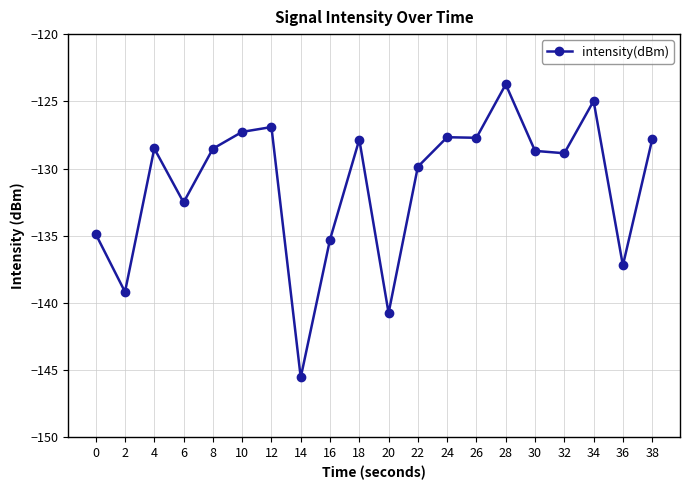

What is the value of the 20th point from the left?

-127.8